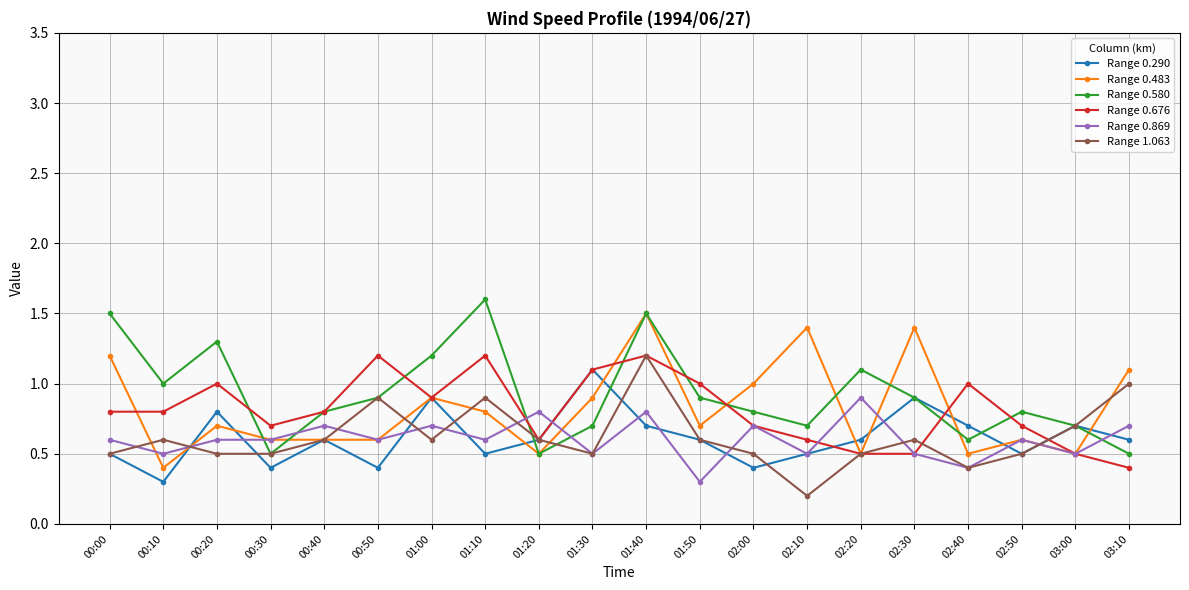

True or false: Range 0.869 has more than 0 points higher than both neighbors.

True